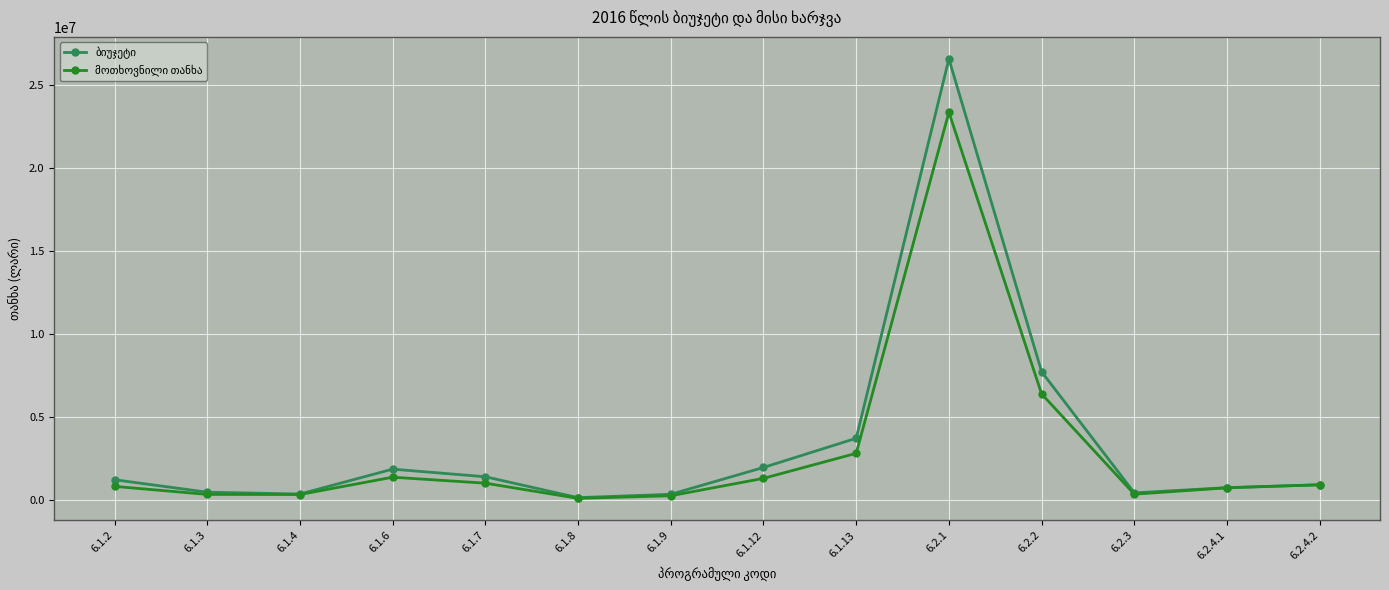

At which category is the sum across all series the highest?

6.2.1